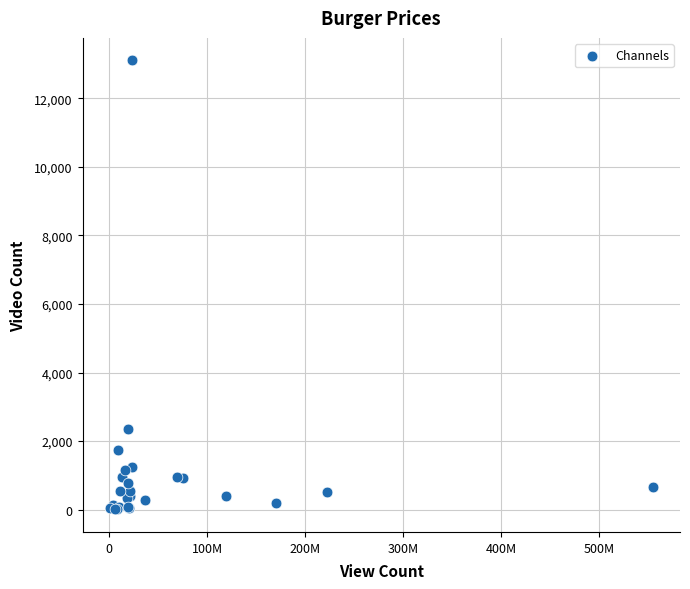

What Y value in the scatter plot is closest to 6557?

2363